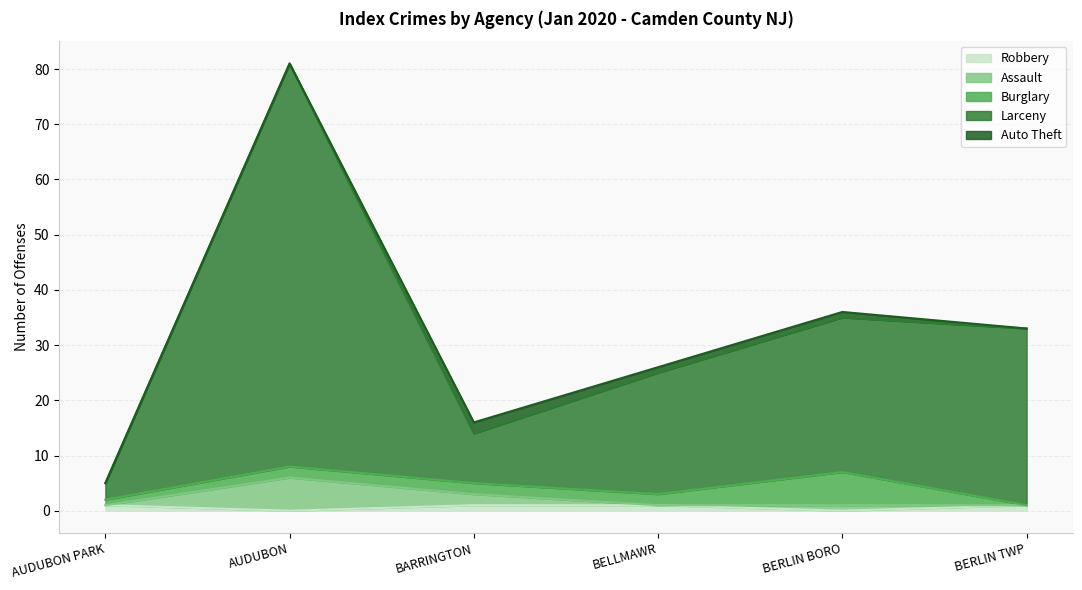

Does the chart display data point markers on the line(s)?

No